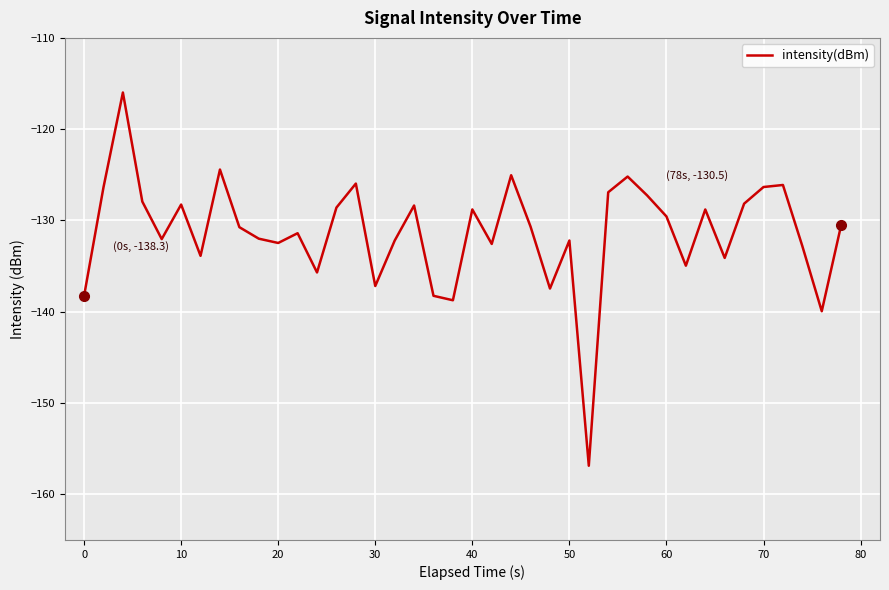

What is the minimum value shown in the chart?

-156.9